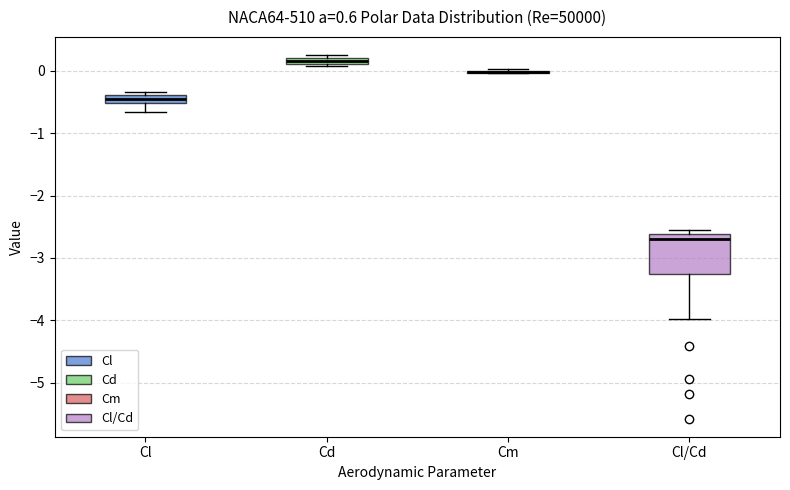

Which box is the tallest, from its lower edge to its upper edge?

Cl/Cd